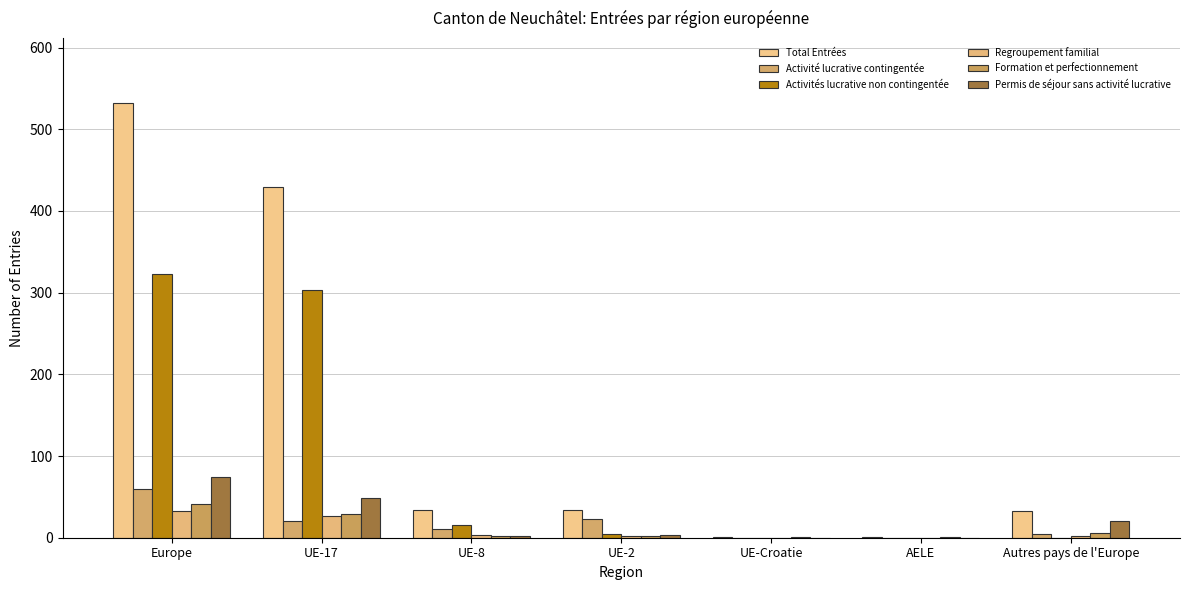

Count the number of data series in this chart.

6